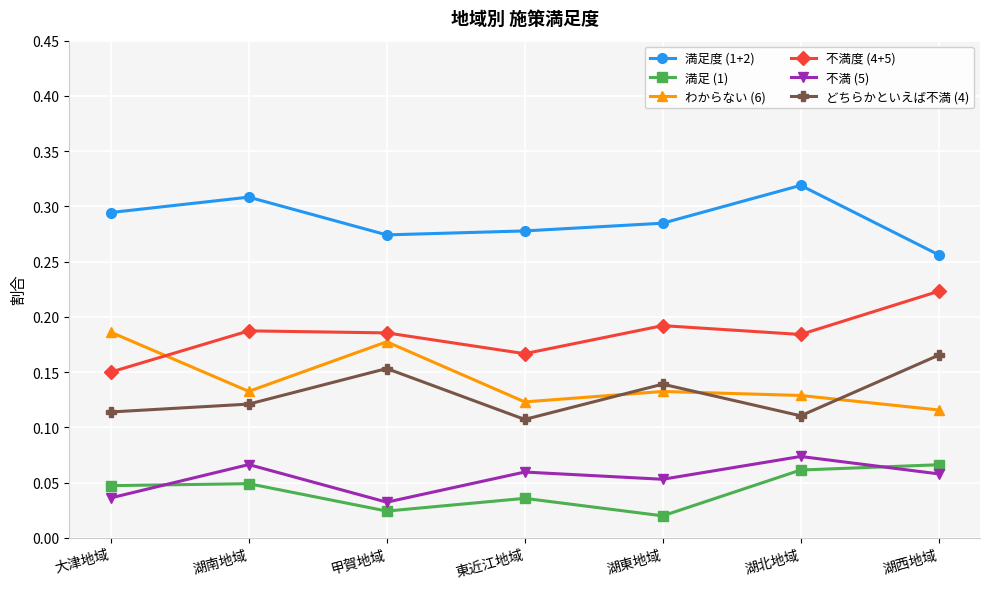

True or false: 不満度 (4+5) and 満足 (1) cross at least once.

False